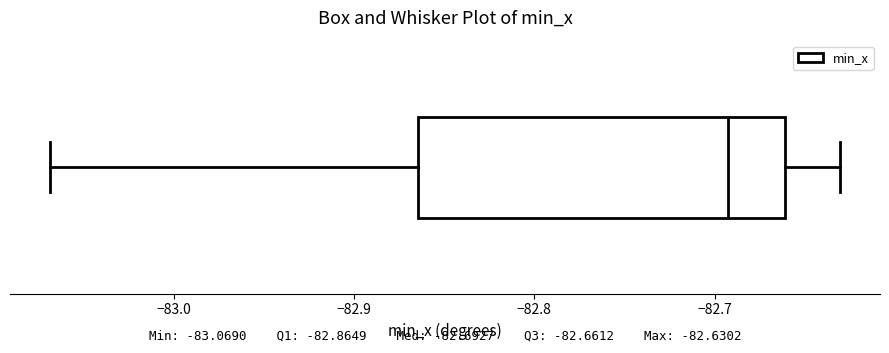

Read this box plot against the x-axis: the position of the median line, the range covered by the box, and the ends of both whiskers. The values are not printed on the chart, so give them approximately, as read against the axis.

median -82.69, box -82.86 to -82.66, whiskers -83.07 to -82.63